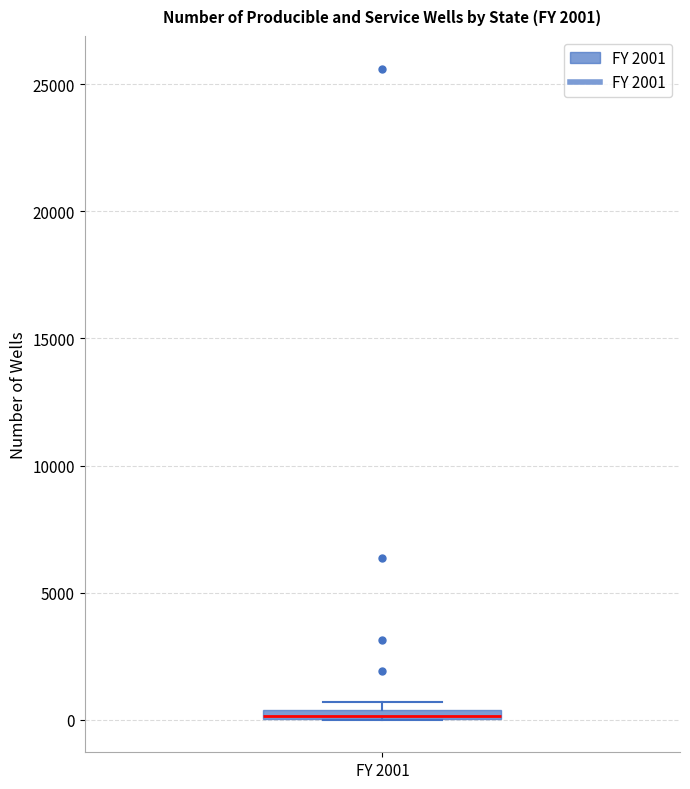

Where is the upper edge of the box for FY 2001 on the y-axis? The values are not printed on the chart, so give them approximately, as read against the axis.

500